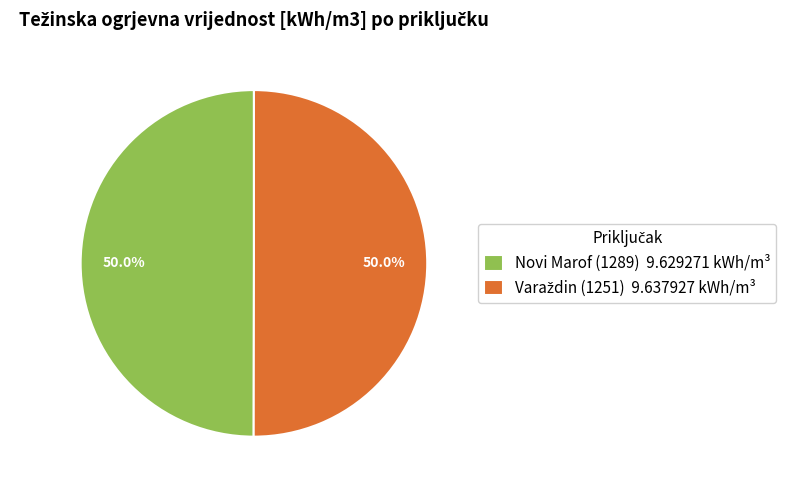

What percentage is NOT represented by Novi Marof (1289) 9.629271 kWh/m³?

50.0%